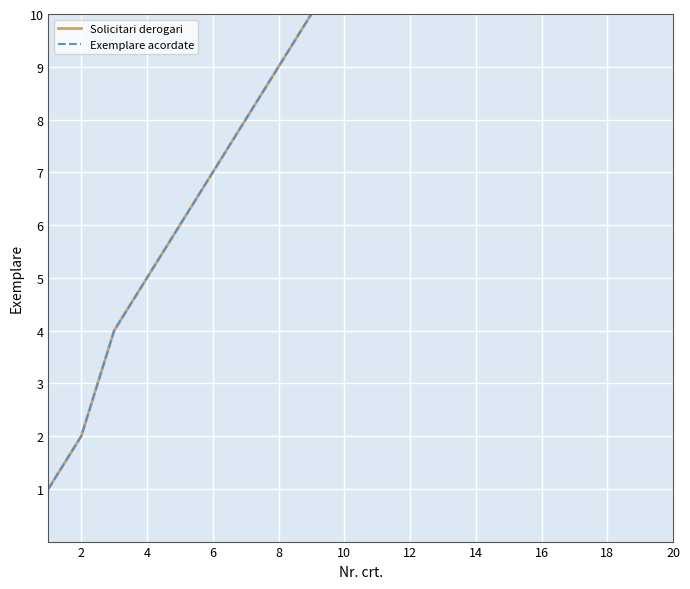

Does the chart display data point markers on the line(s)?

No